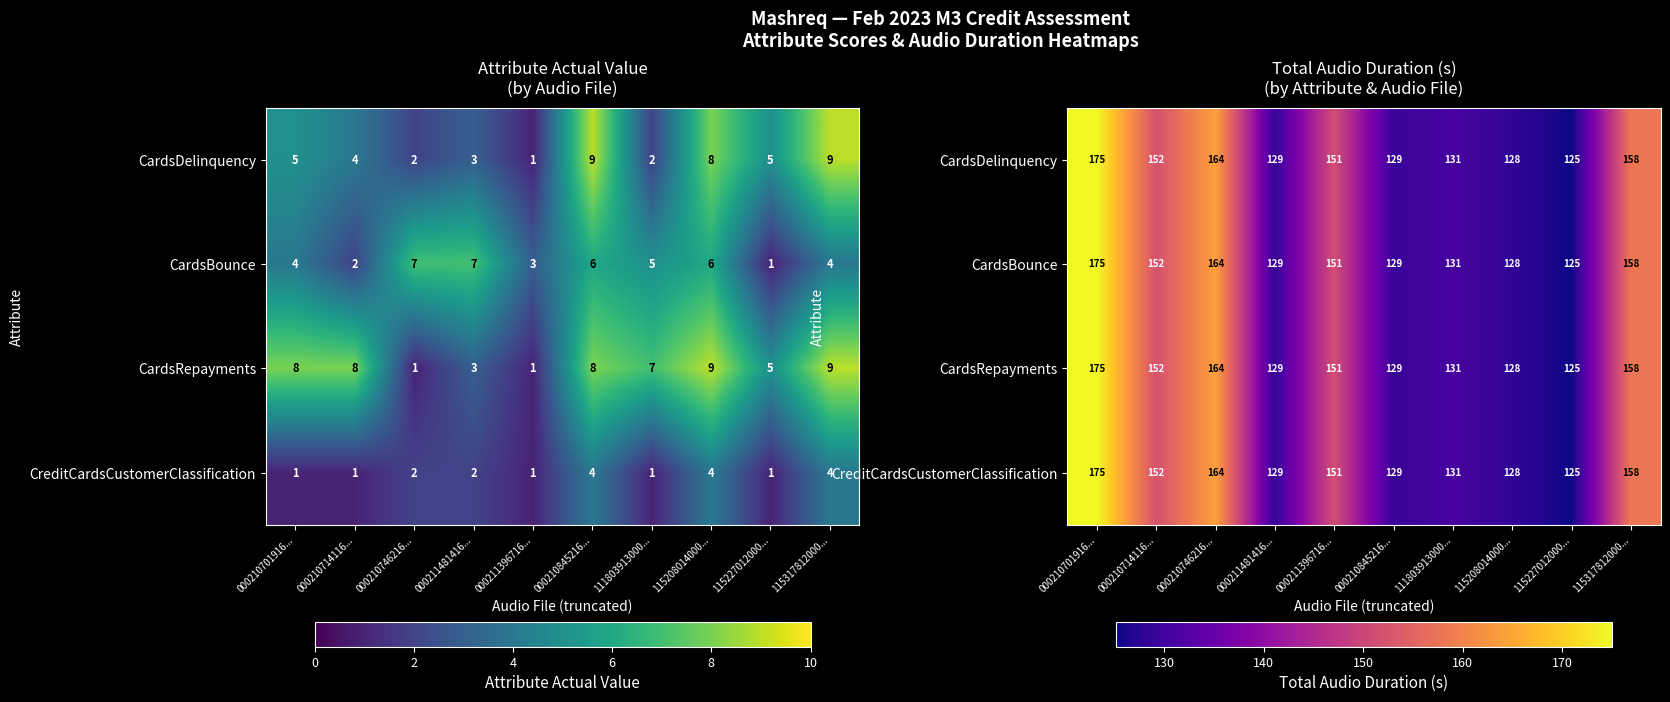

What is the difference between the maximum and second lowest values in the CreditCardsCustomerClassification series?

46.6